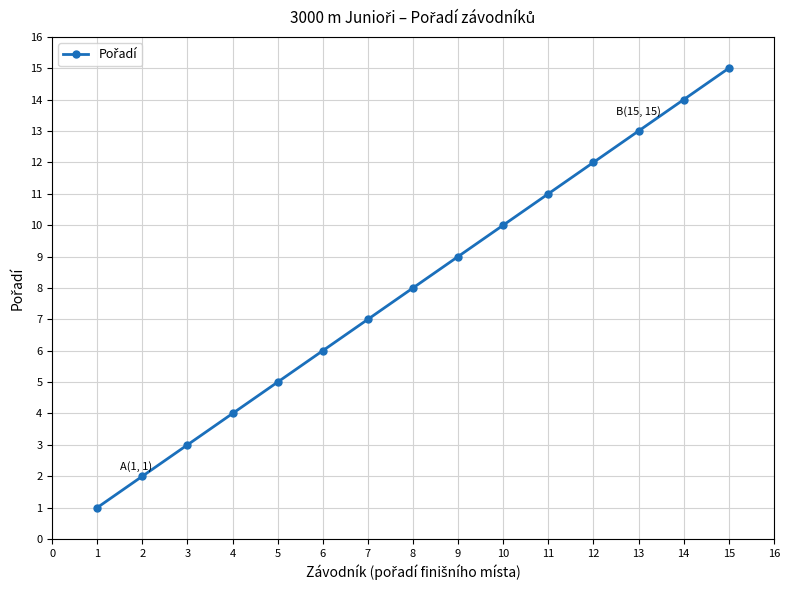

List the labels in order of value, largest first.

15, 14, 13, 12, 11, 10, 9, 8, 7, 6, 5, 4, 3, 2, 1